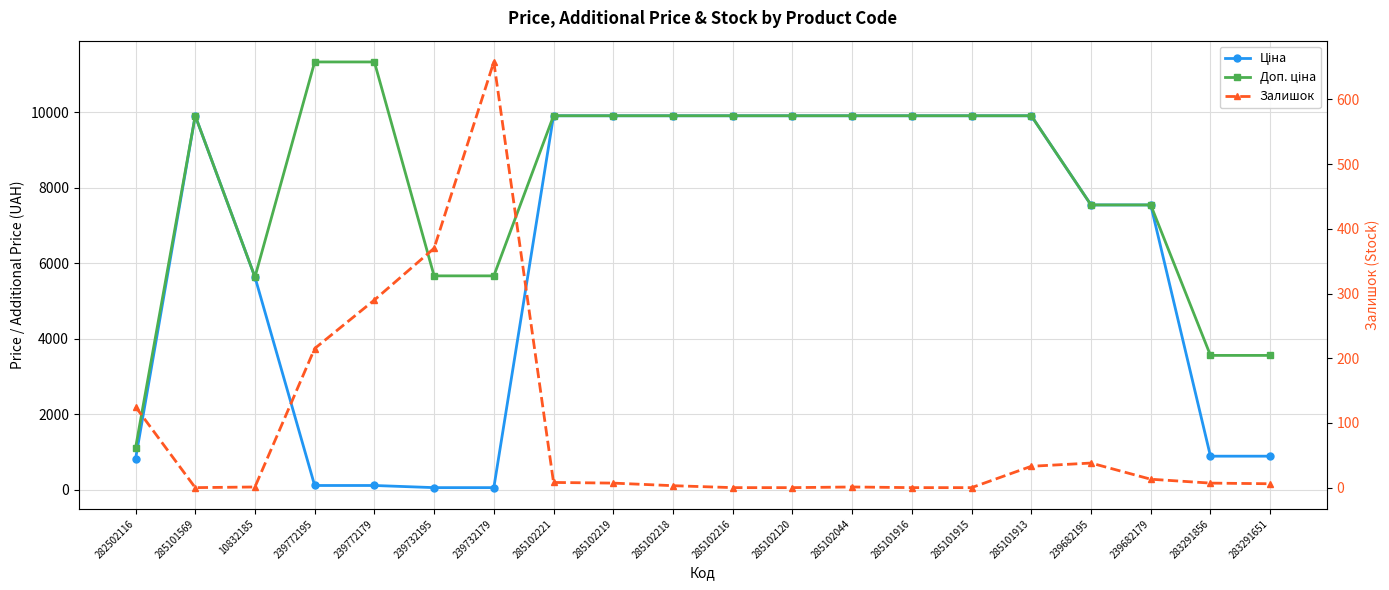

True or false: Ціна and Доп. ціна cross at least once.

False